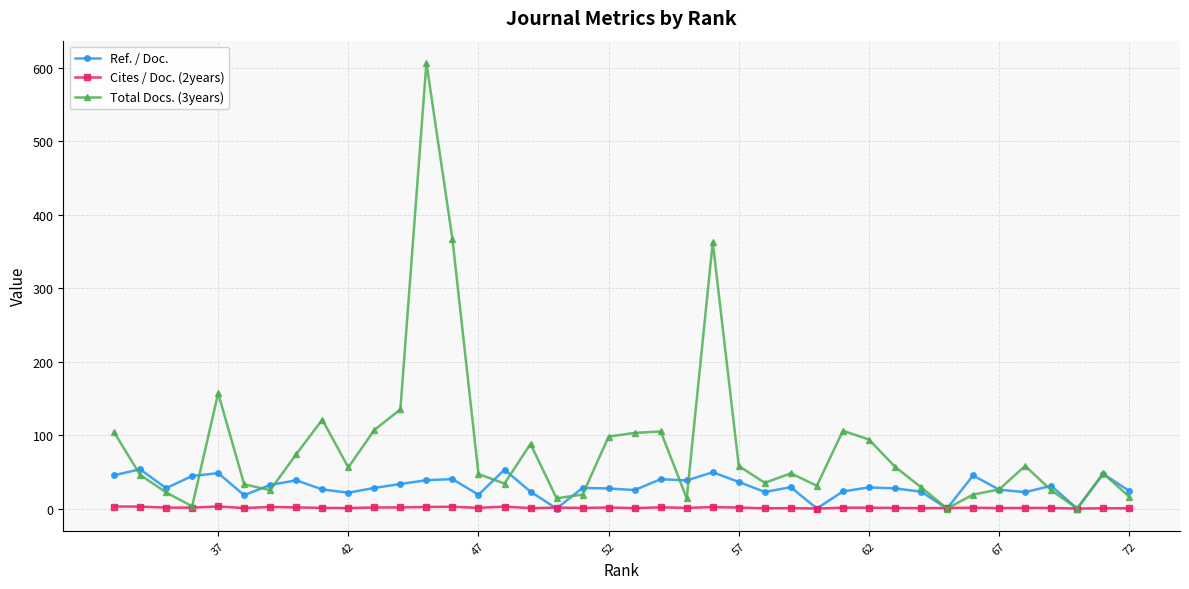

Which series has the largest range (max minus min)?

Total Docs. (3years)